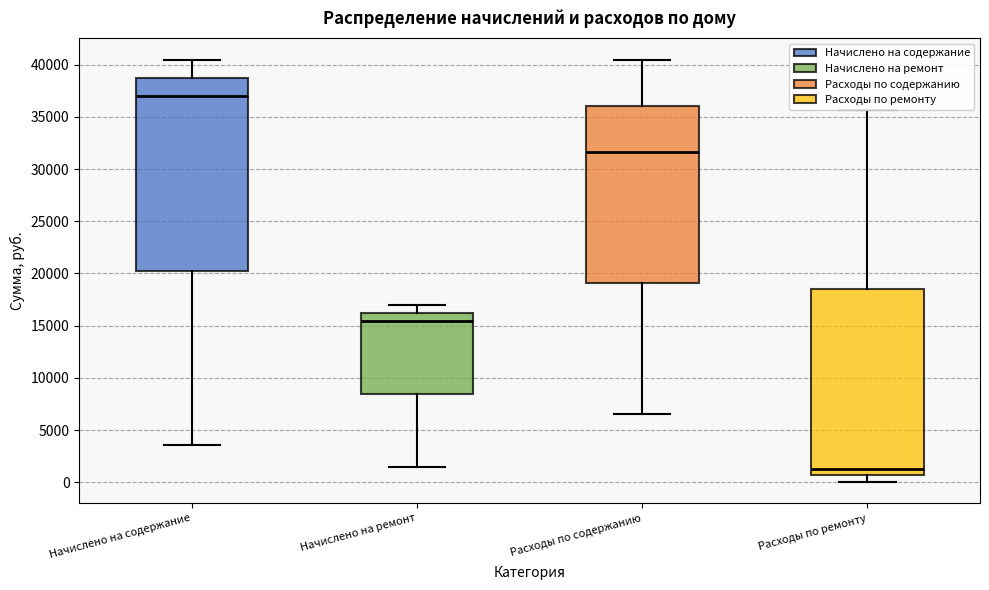

Reading left to right, transcribe this box plot: for each box, give where its median line is, the range the box spans, and where its two whiskers end, as read against the y-axis. The values are not printed on the chart, so give them approximately, as read against the axis.

Начислено на содержание: median 37000, box 20000 to 38500, whiskers 3500 to 40500
Начислено на ремонт: median 15500, box 8500 to 16000, whiskers 1500 to 17000
Расходы по содержанию: median 31500, box 19000 to 36000, whiskers 6500 to 40500
Расходы по ремонту: median 1500, box 500 to 18500, whiskers 0 to 35500